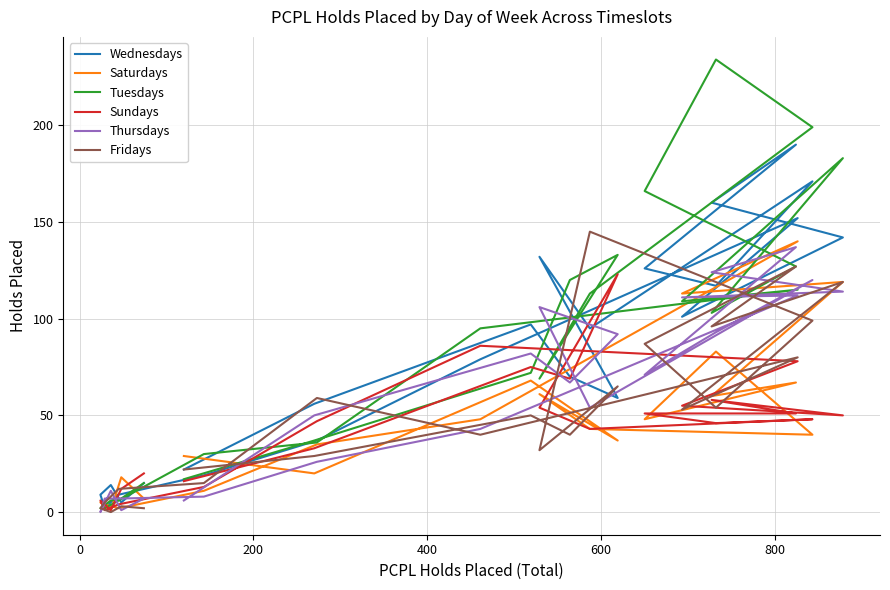

Which series has the largest total across all categories?

Tuesdays